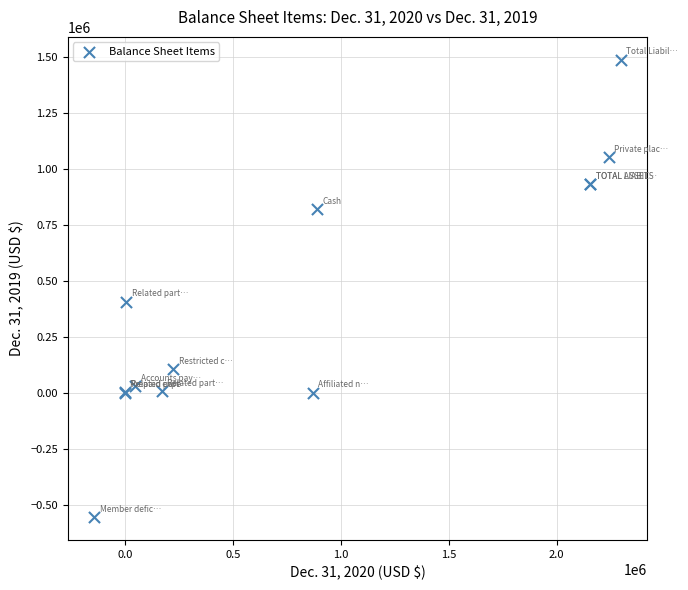

What Y value in the scatter plot is closest to 465780?

405227